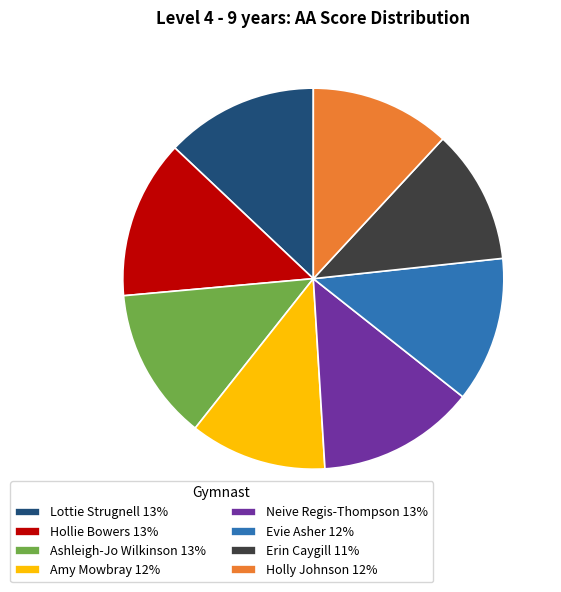

How many segments does this pie chart have?

8